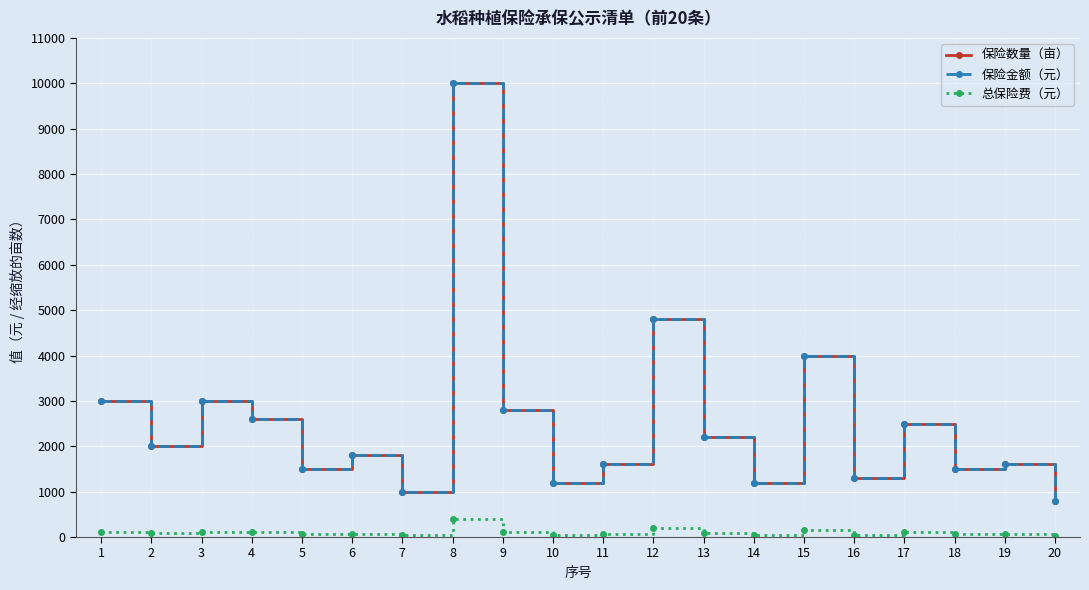

At how many categories does at least one series exceed 8520?

1